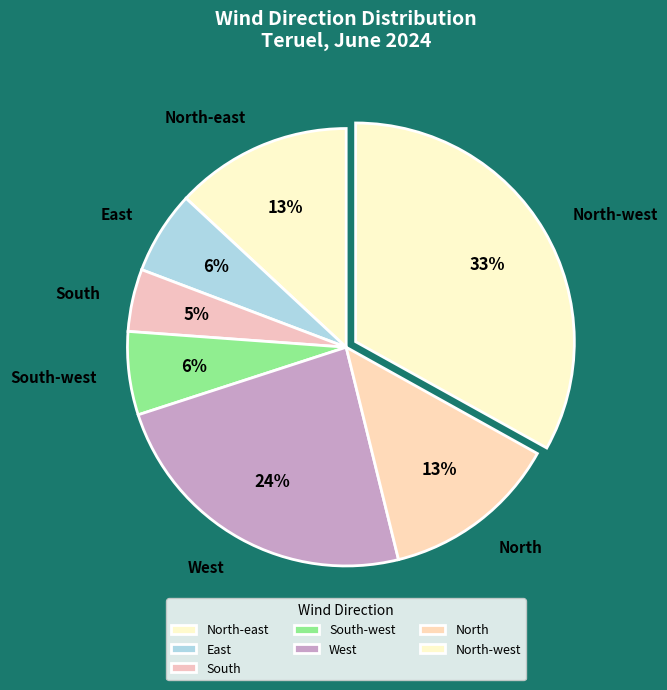

What percentage is the South-west slice, to the nearest percent?

6%